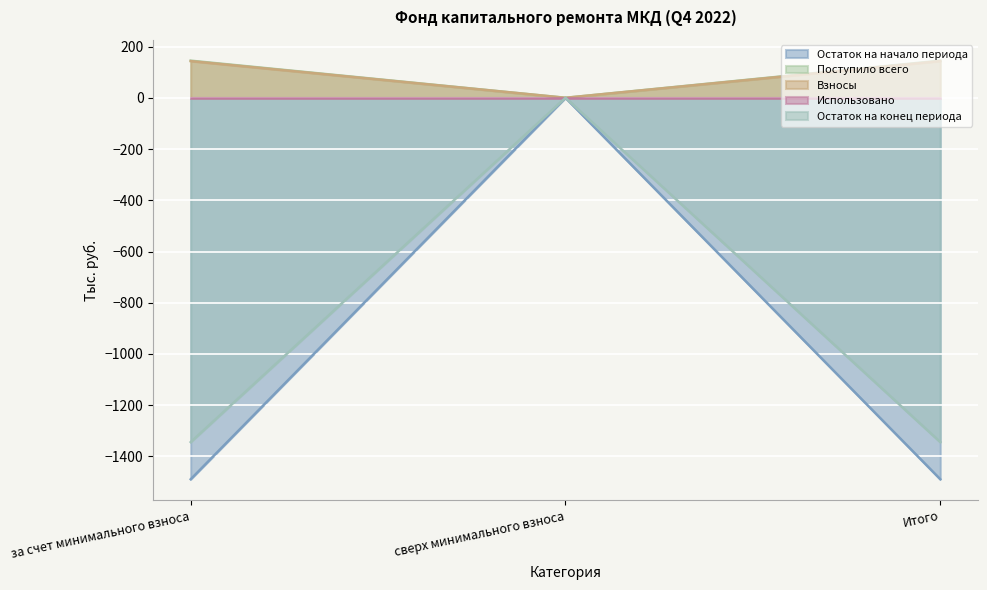

At which category is the sum across all series the highest?

сверх минимального взноса